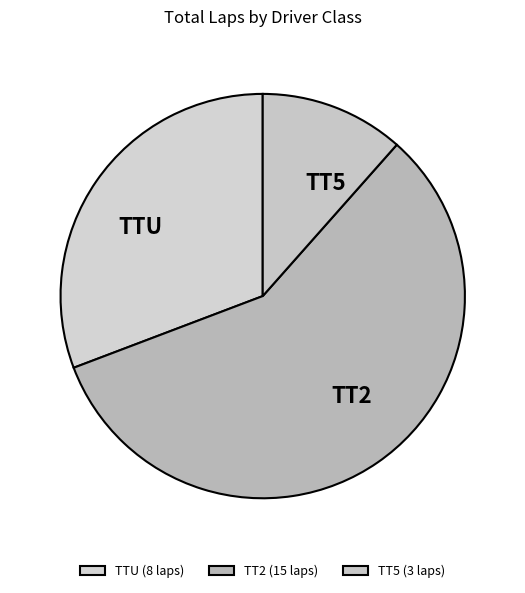

Rank the categories by value from highest to lowest.

TT2 (15 laps), TTU (8 laps), TT5 (3 laps)